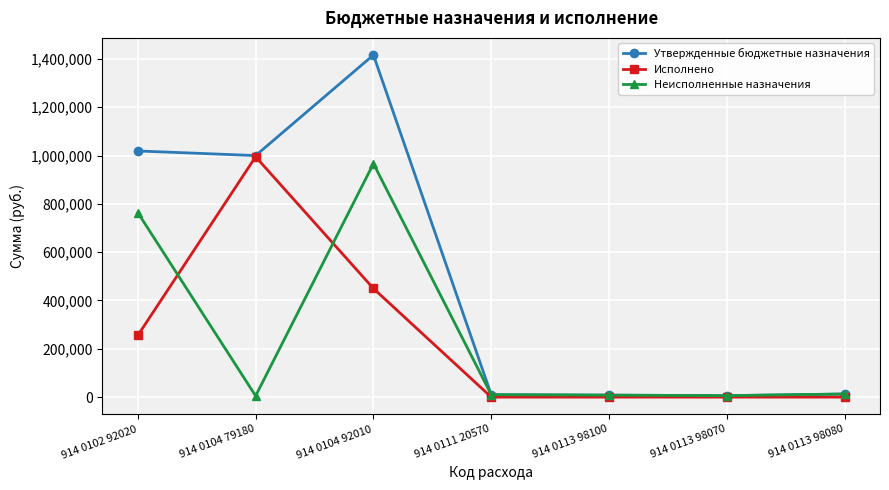

At which category is the sum across all series the highest?

914 0104 92010